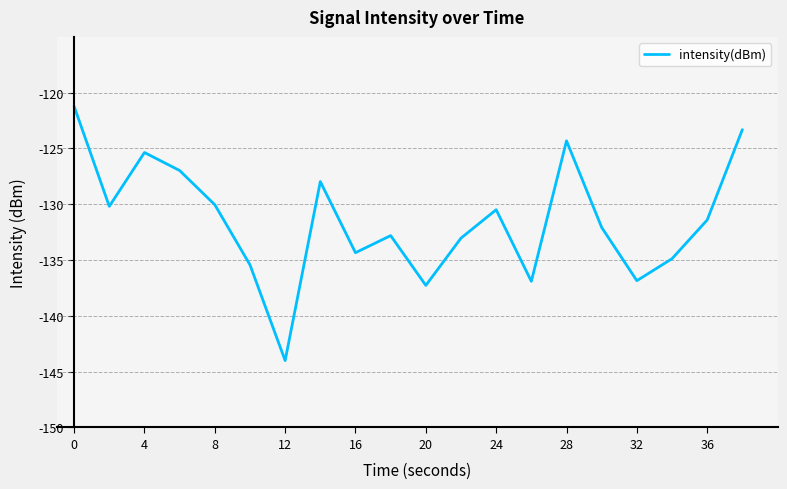

What is the difference between the maximum and minimum values?

22.8